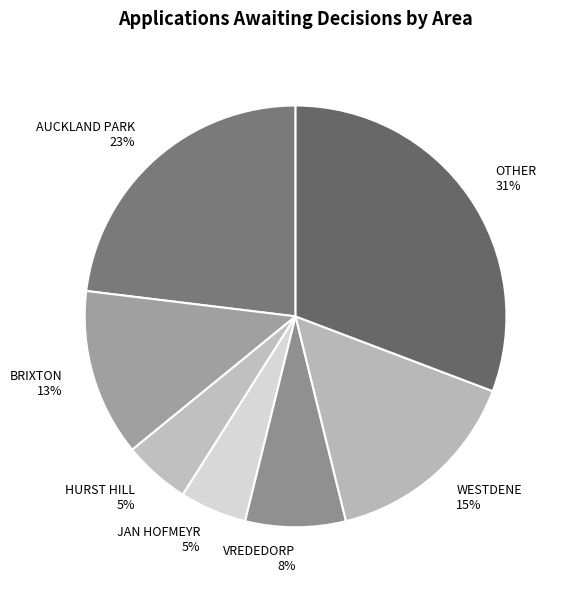

Count the number of slices in the pie.

7